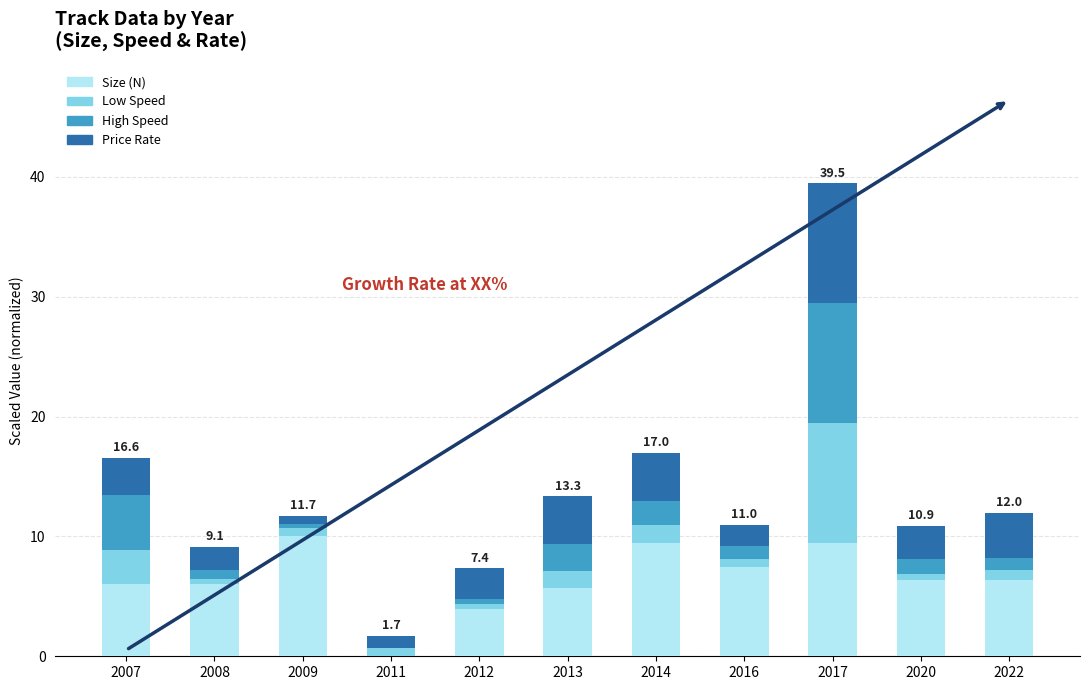

What is the total value across all series at 2013?

13.3